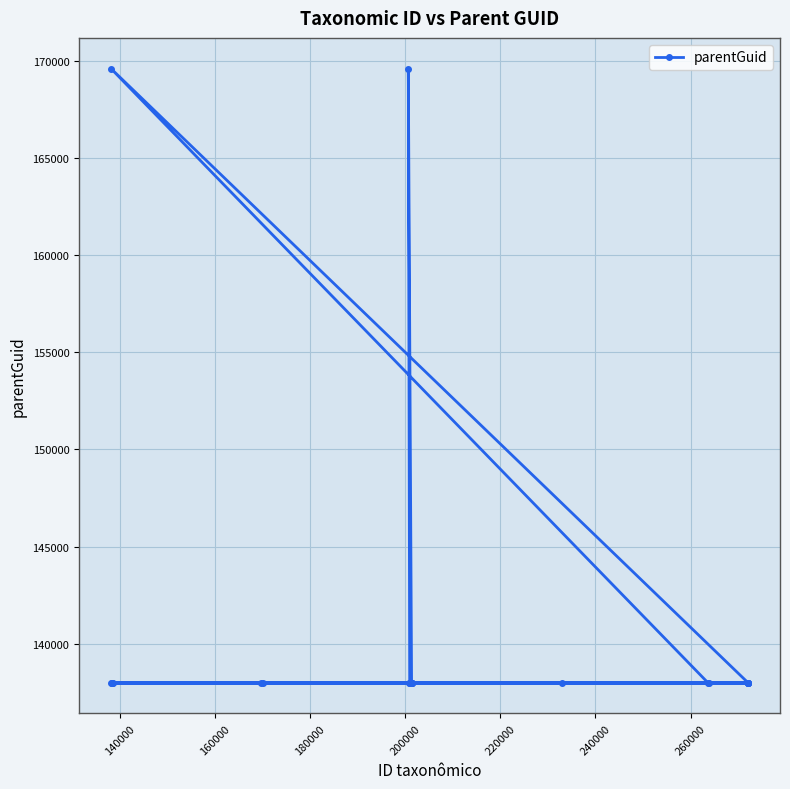

What is the value of the 21st point from the left?

137981